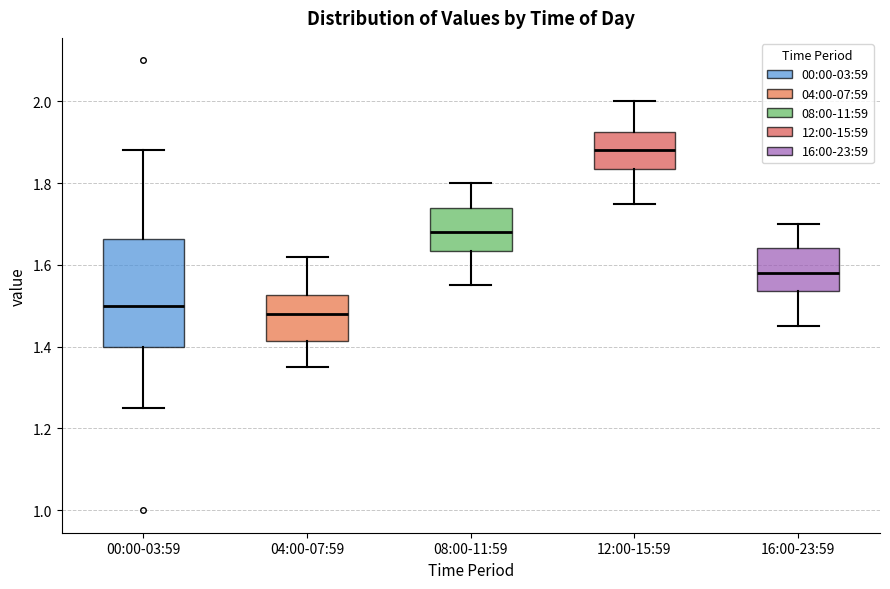

Which box's median line is the lowest?

04:00-07:59